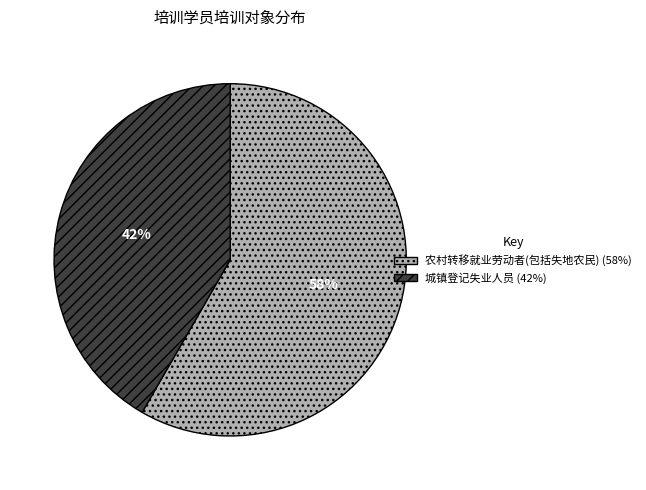

Rank the categories by value from lowest to highest.

城镇登记失业人员, 农村转移就业劳动者(包括失地农民)